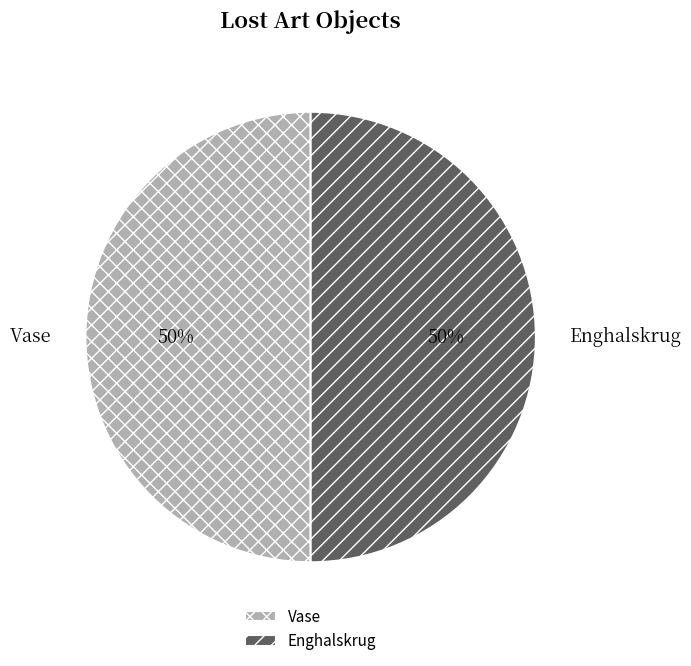

Is it true that Vase is 41% of the pie?

False